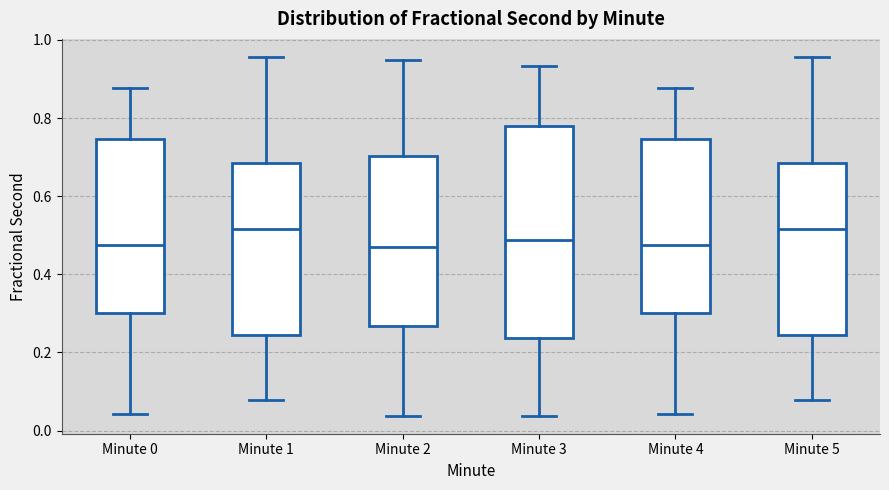

Where is the lower edge of the box for Minute 5 on the y-axis? The values are not printed on the chart, so give them approximately, as read against the axis.

0.24